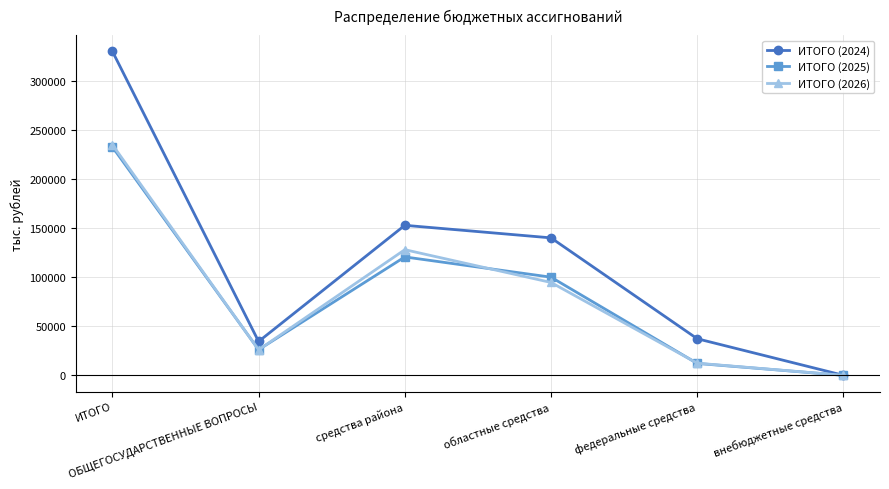

Where is the first local minimum for ИТОГО (2024)?

ОБЩЕГОСУДАРСТВЕННЫЕ ВОПРОСЫ